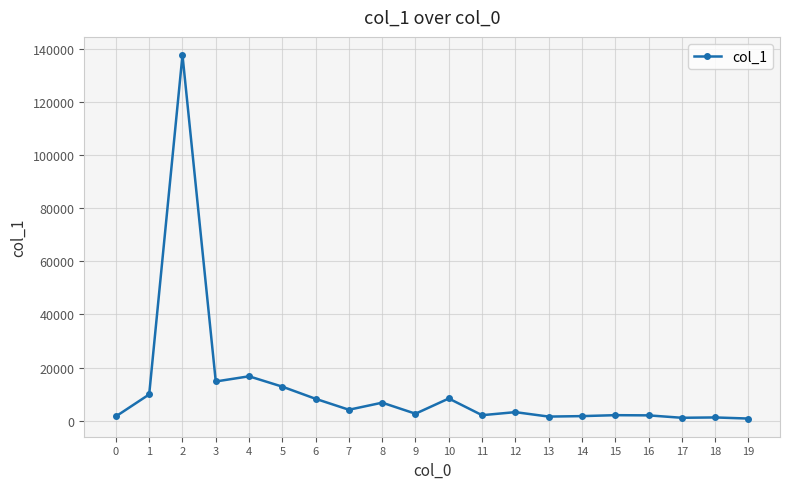

What is the ratio of the value at 10 to the value at 14?

4.9